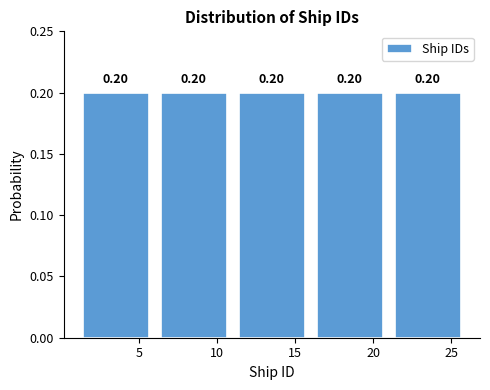

Reading left to right, list every bar in this chart as the range it spans on the x-axis followed by its height.

1 to 6: 0.20
6 to 11: 0.20
11 to 16: 0.20
16 to 21: 0.20
21 to 26: 0.20